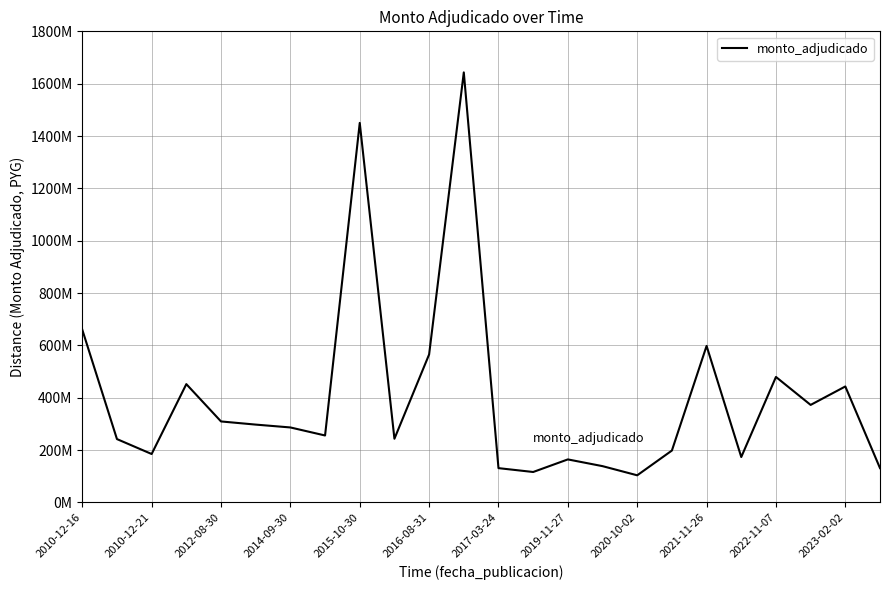

Does the chart display data point markers on the line(s)?

No